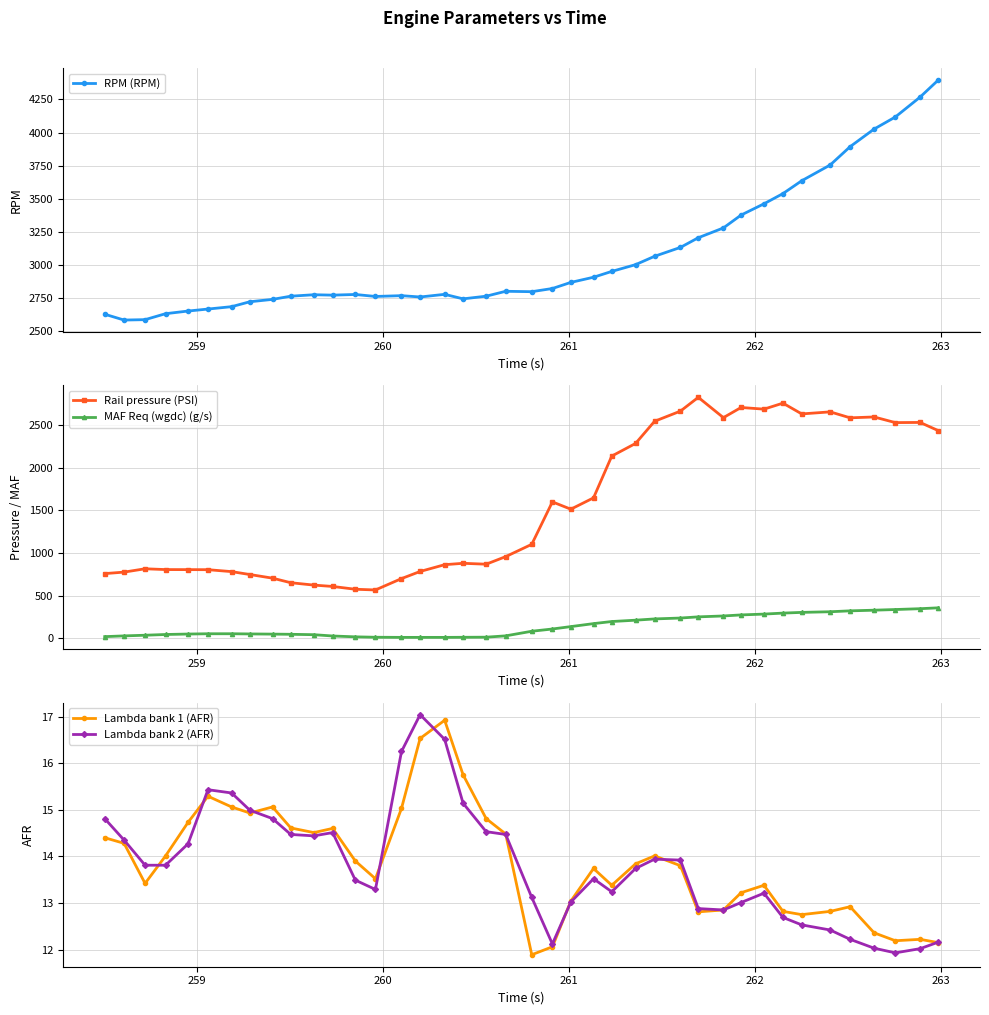

What is the difference between the maximum and minimum values in the MAF Req (wgdc) (g/s) series?

346.5